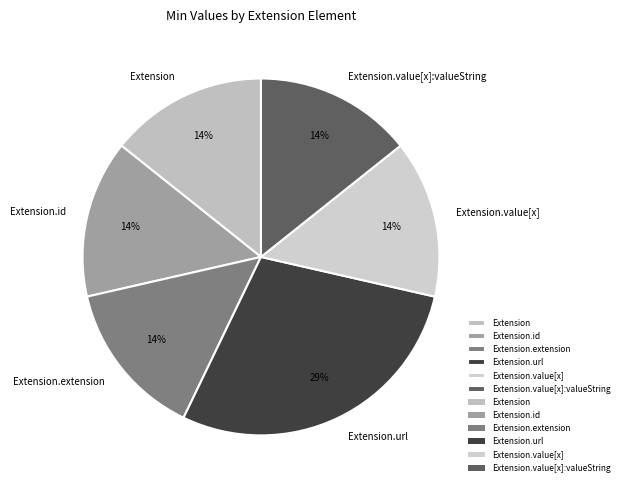

What is the largest slice in the pie chart?

Extension.url